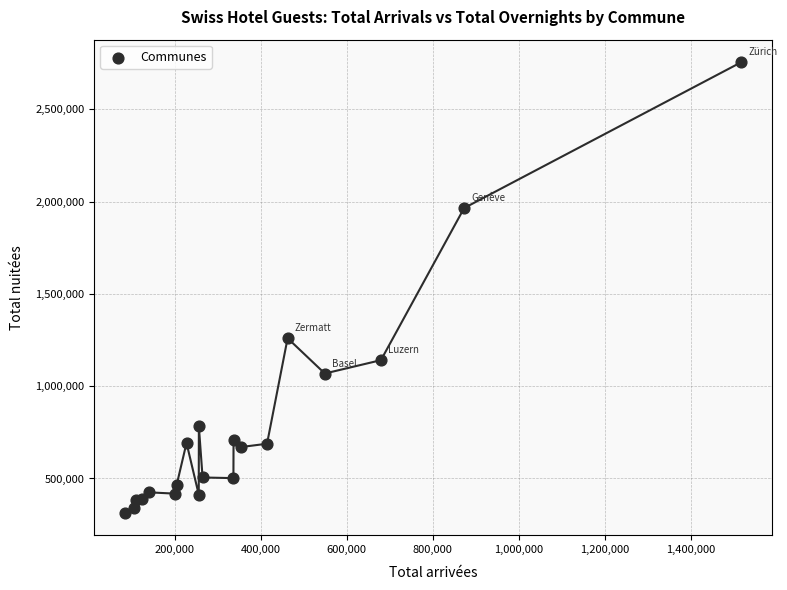

What Y value in the scatter plot is closest to 1534888?

1259649